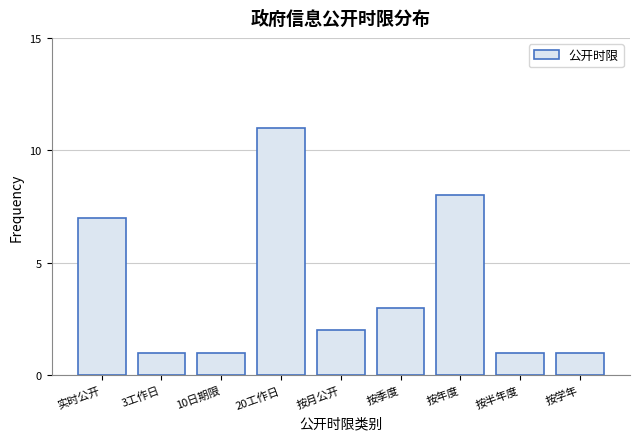

Reading left to right, what are all the values shown in this chart?

实时公开=7	3工作日=1	10日期限=1	20工作日=11	按月公开=2	按季度=3	按年度=8	按半年度=1	按学年=1